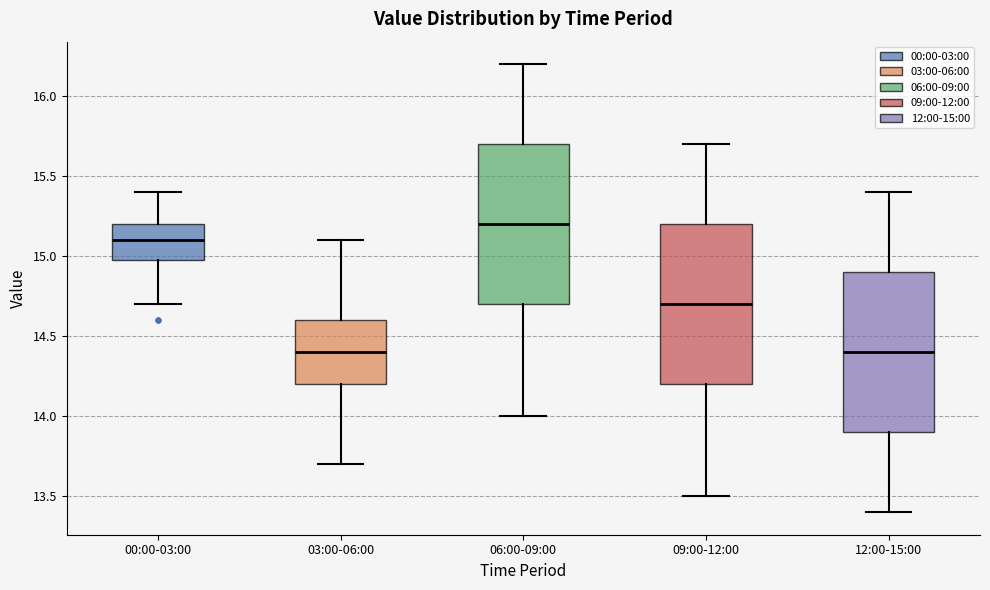

Where does the upper whisker of the box for 03:00-06:00 end on the y-axis? The values are not printed on the chart, so give them approximately, as read against the axis.

15.1